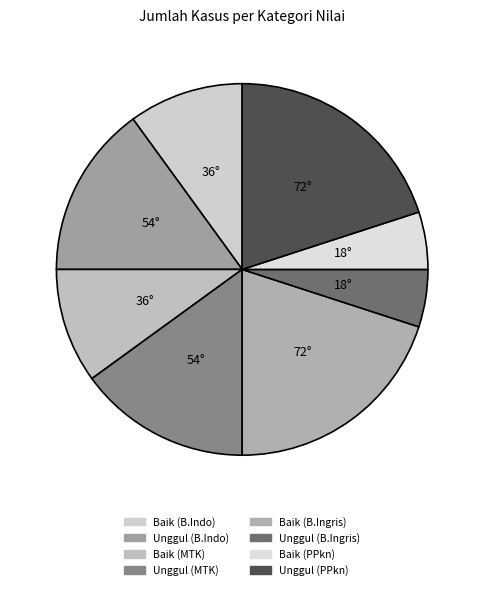

What percentage is NOT represented by Unggul (PPkn)?

80.0%